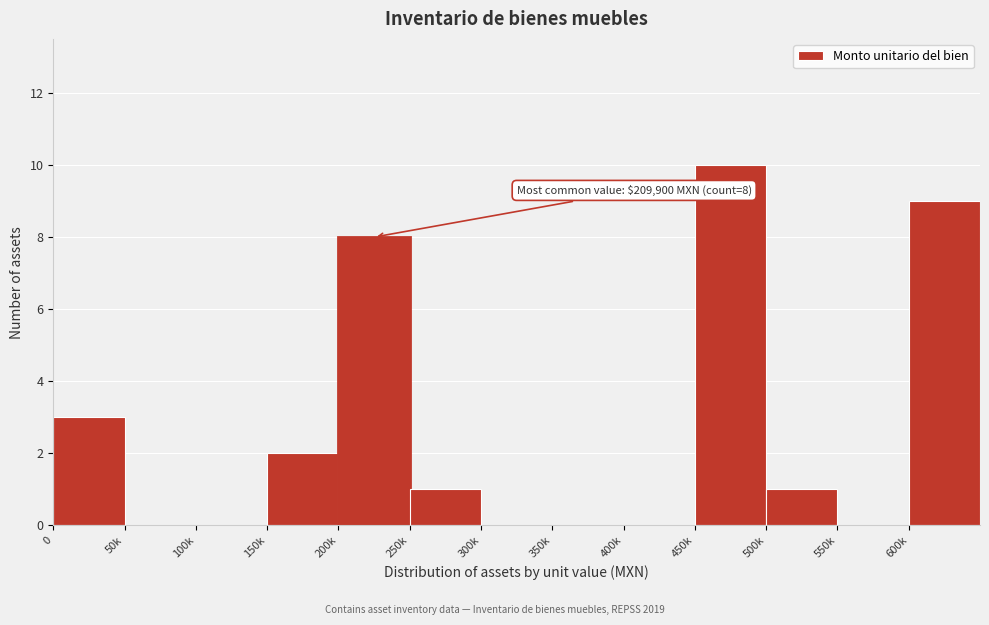

Reading left to right, list all the values displayed in this chart.

0=3	50k=0	100k=0	150k=2	200k=8	250k=1	300k=0	350k=0	400k=0	450k=10	500k=1	550k=0	600k=9